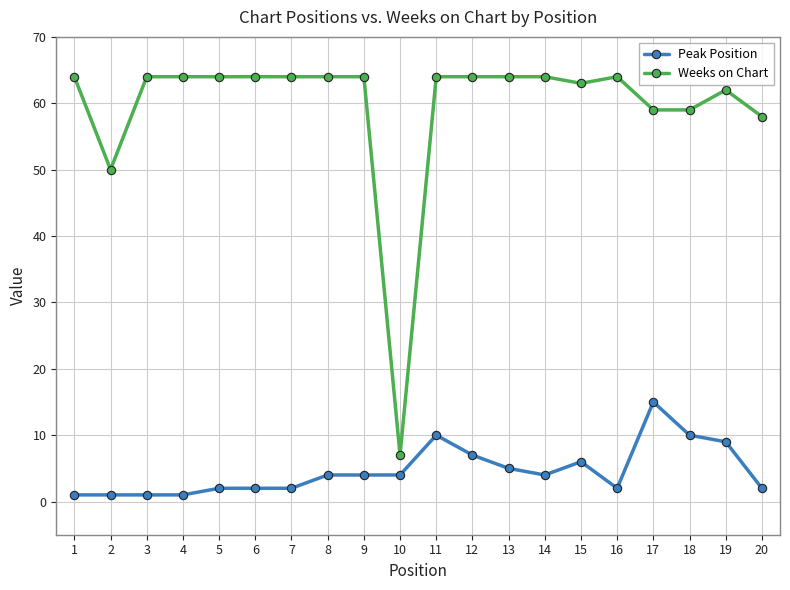

Rank the series by their maximum value, from lowest to highest.

Peak Position, Weeks on Chart